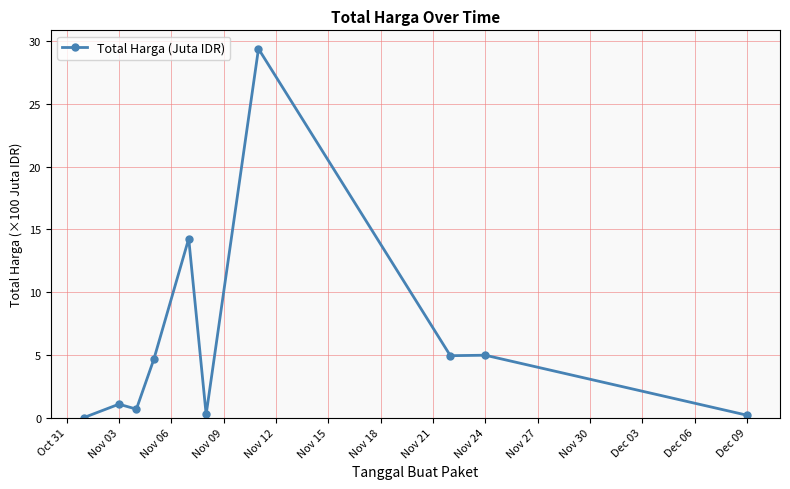

What is the value of the 2nd point from the left?

1.1